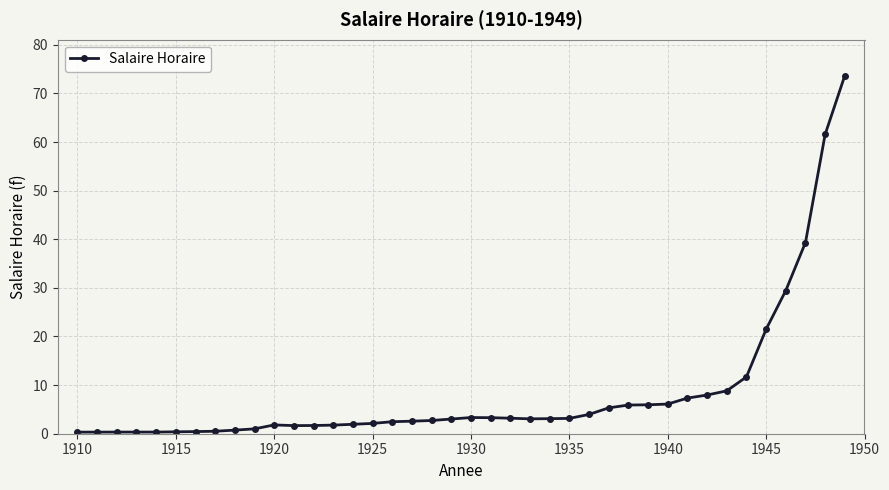

True or false: there are more than 1 points higher than both neighbors.

True